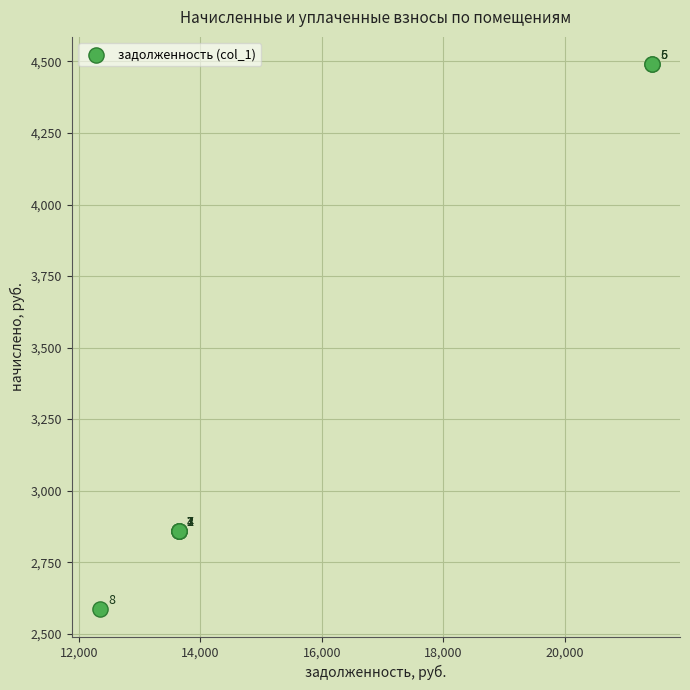

What Y value in the scatter plot is closest to 3538?

2857.7